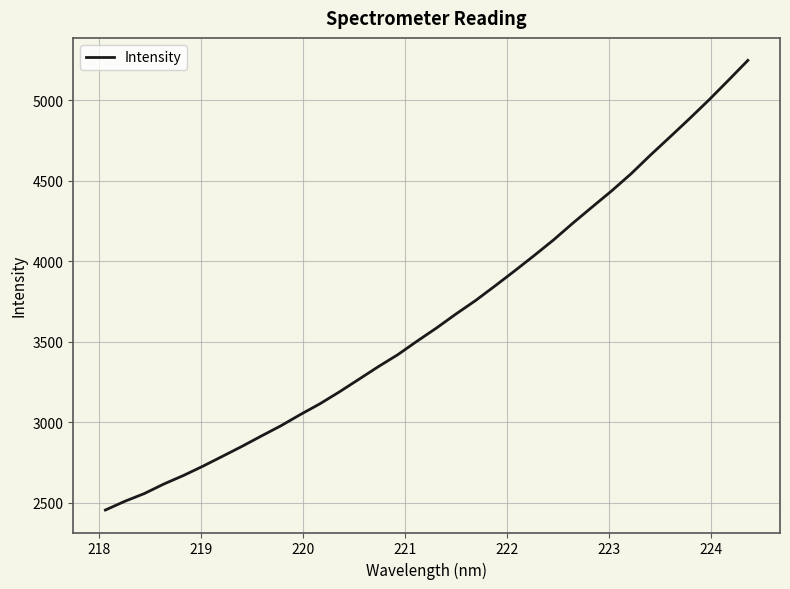

What is the maximum value shown in the chart?

5246.9